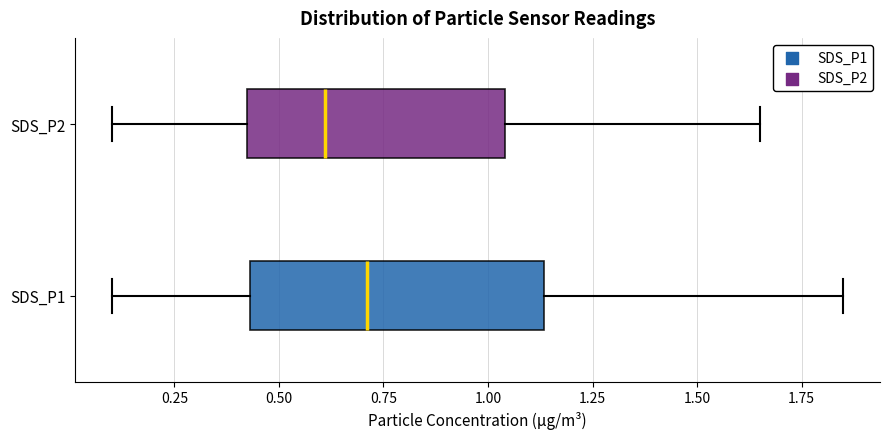

Which box has the furthest to the left median line?

SDS_P2